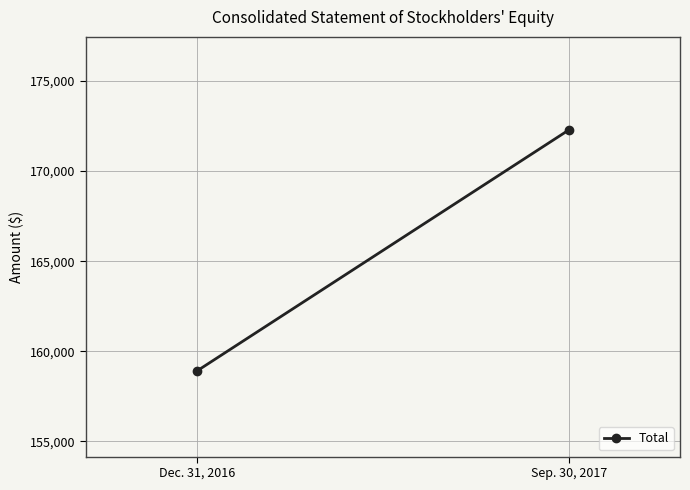

What is the label of the 2nd point from the left?

Sep. 30, 2017